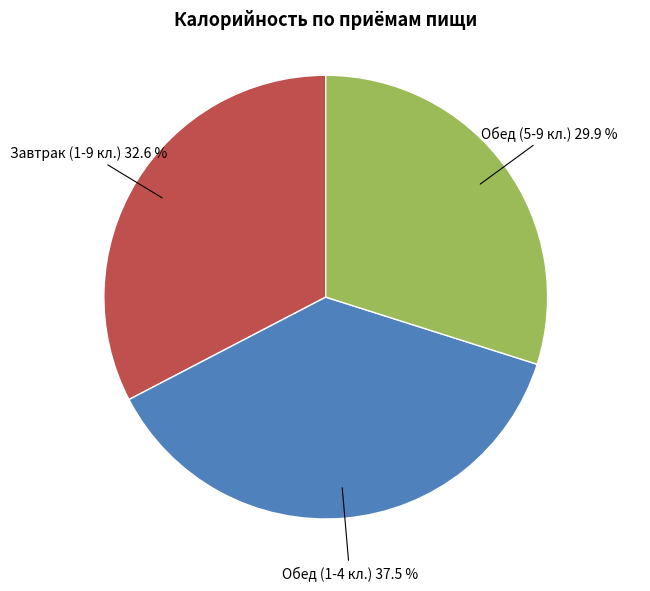

Between Обед (1-4 кл.) and Завтрак (1-9 кл.), which is larger?

Обед (1-4 кл.)